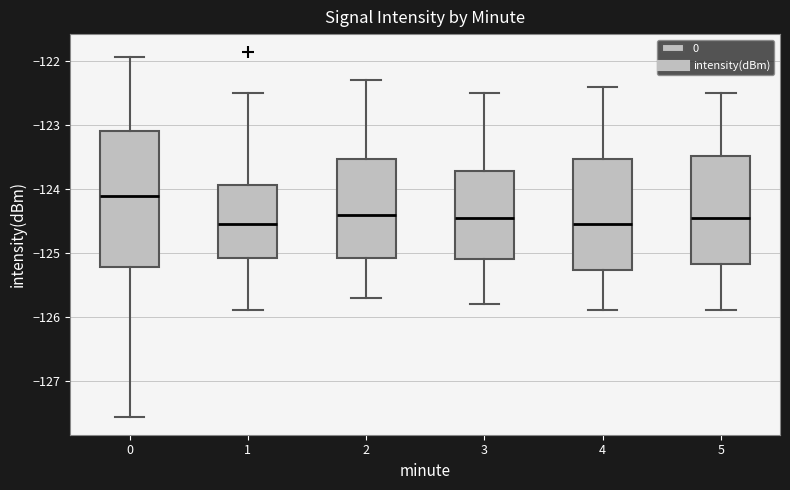

Where does the lower whisker of the box at x = 4 end on the y-axis? The values are not printed on the chart, so give them approximately, as read against the axis.

-125.9